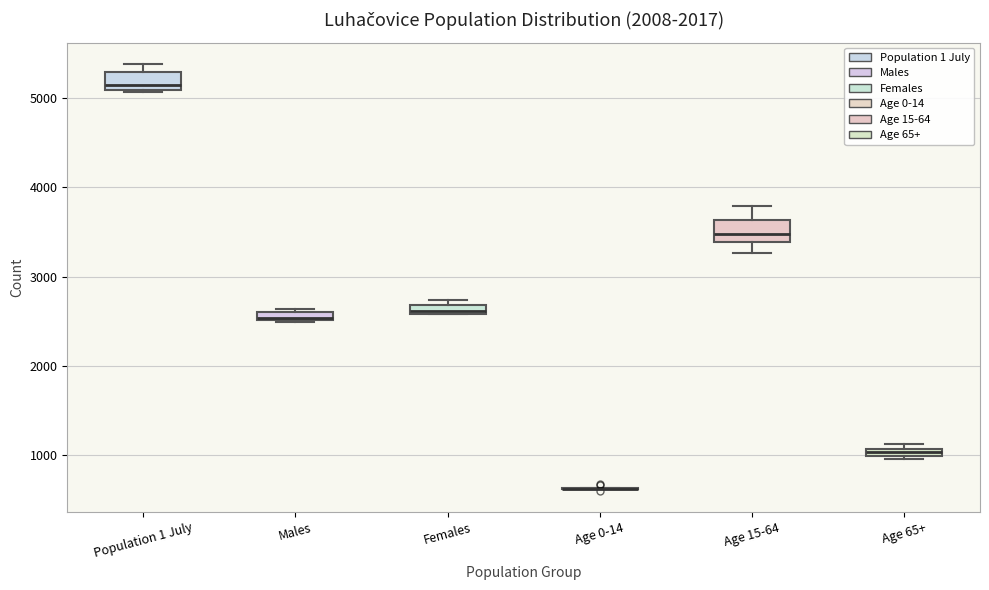

Where is the upper edge of the box for Age 65+ on the y-axis? The values are not printed on the chart, so give them approximately, as read against the axis.

1100